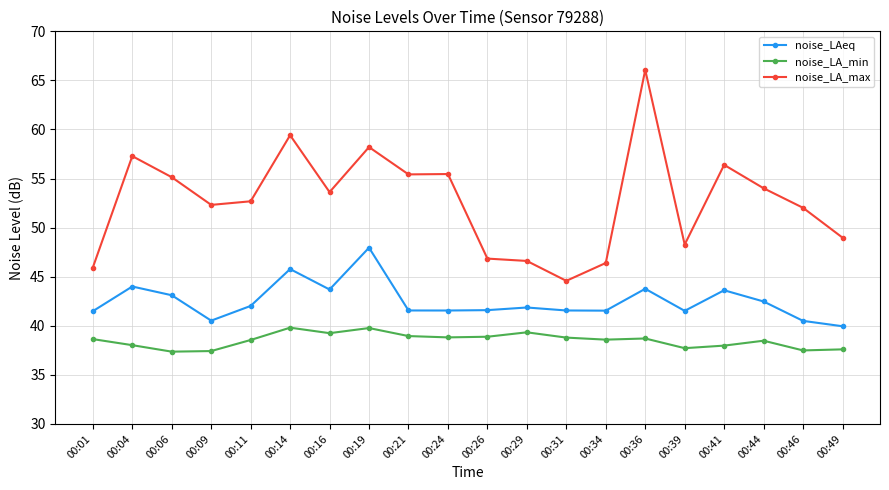

The noise_LA_min series shows 37.4 at 00:06. True or false?

True